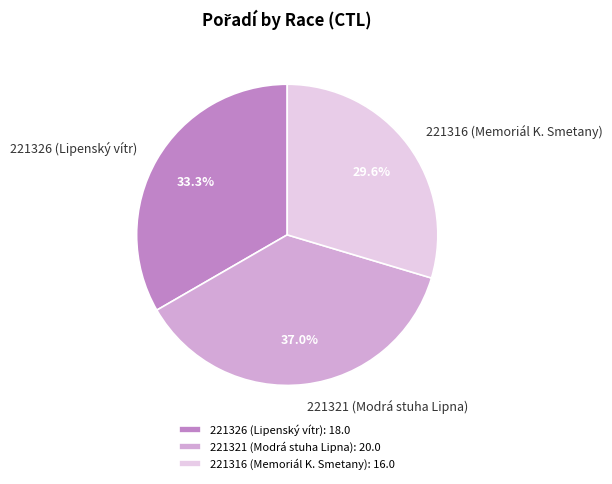

What portion of the pie excludes 221326 (Lipenský vítr)?

66.7%